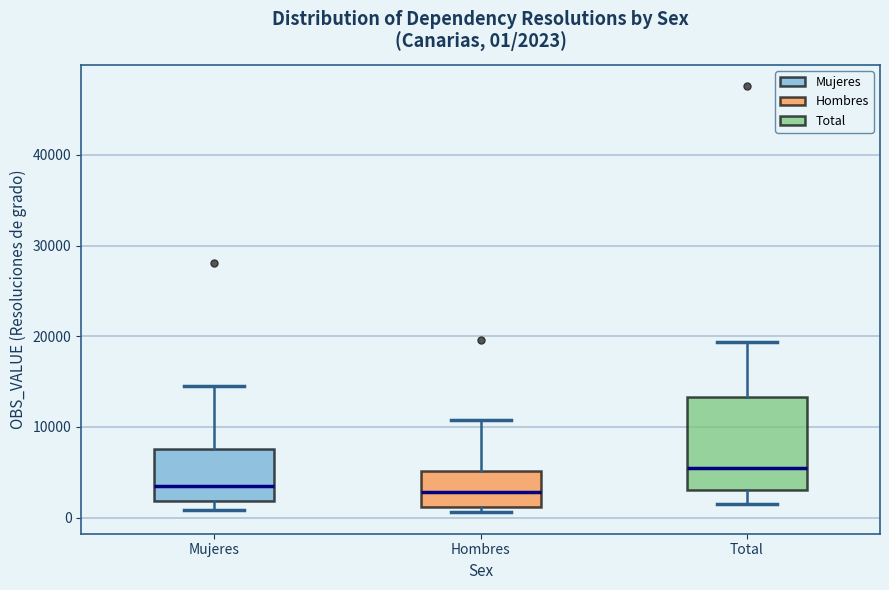

Comparing the boxes themselves (not the whiskers), which one is the tallest?

Total